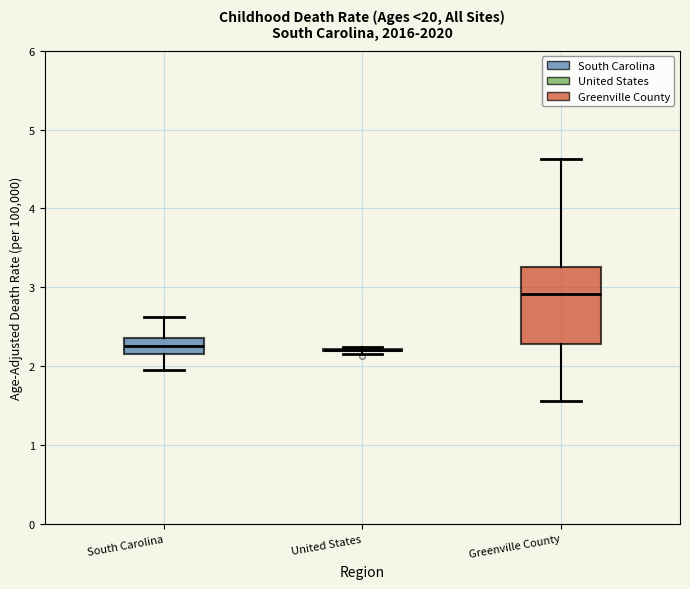

Which box is the tallest, from its lower edge to its upper edge?

Greenville County